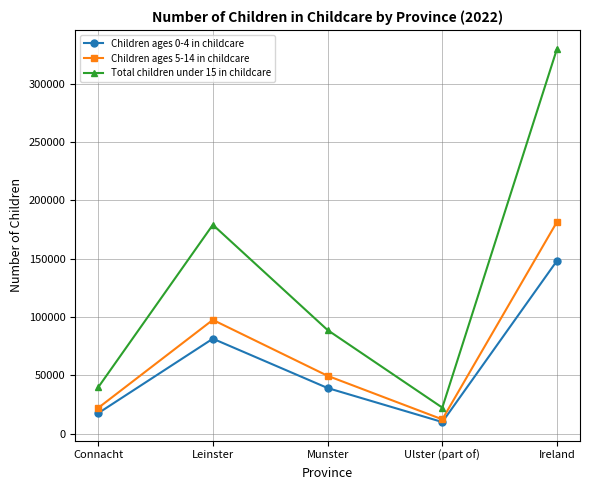

What is the average value of the Children ages 0-4 in childcare series?

59342